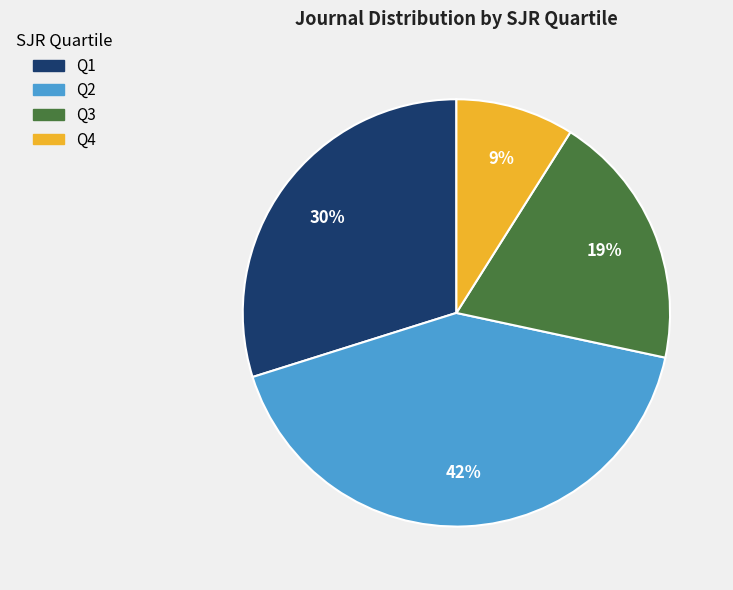

Does Q2 account for over 50% of the chart?

No